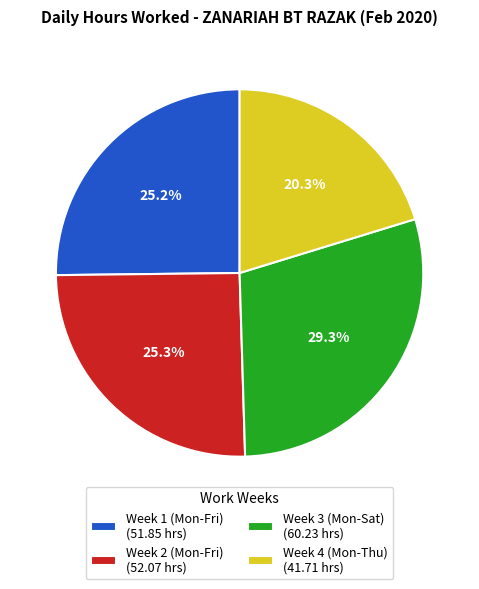

Does any single category account for the majority?

No